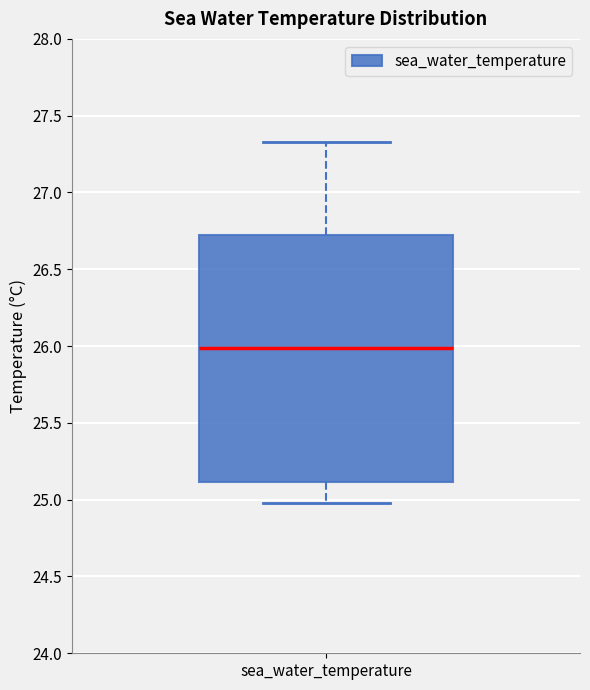

Transcribe this box plot: give where the median line is, the range the box spans, and where the two whiskers end, as read against the y-axis. The values are not printed on the chart, so give them approximately, as read against the axis.

median 26.00, box 25.10 to 26.70, whiskers 25.00 to 27.35